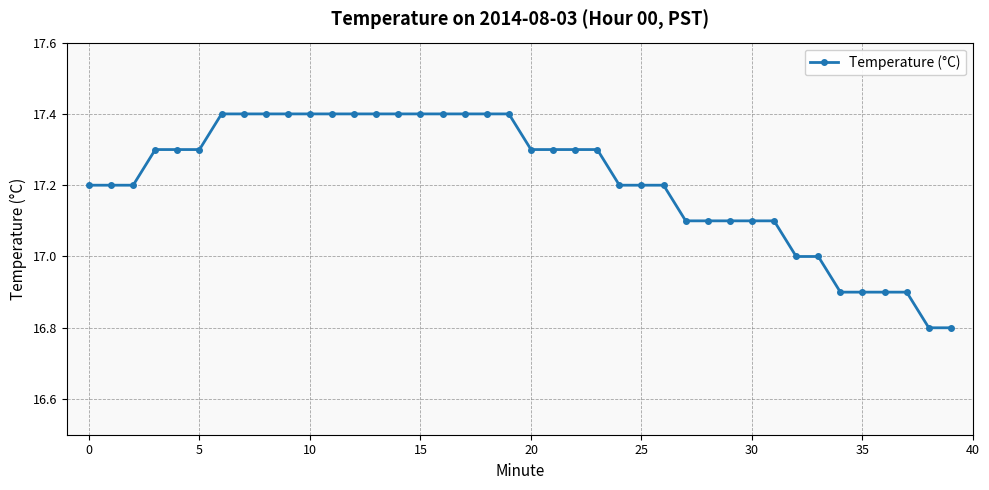

What is the average value?

17.2